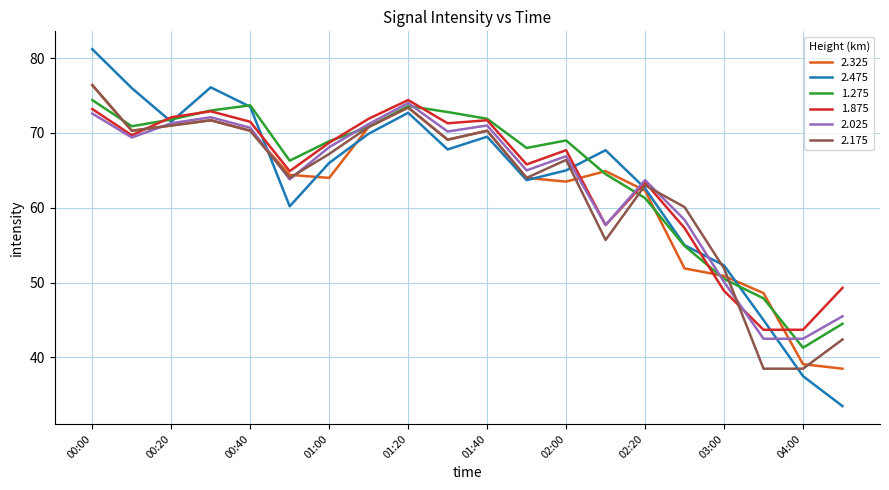

Which series has the widest spread of values?

2.475